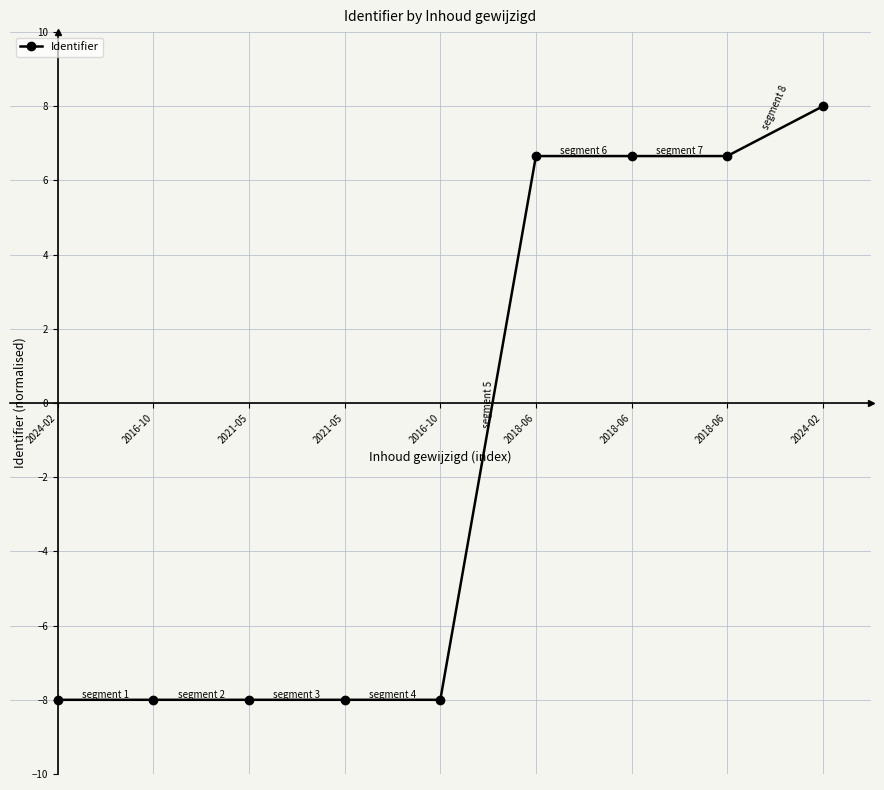

How many distinct data groups are displayed?

1